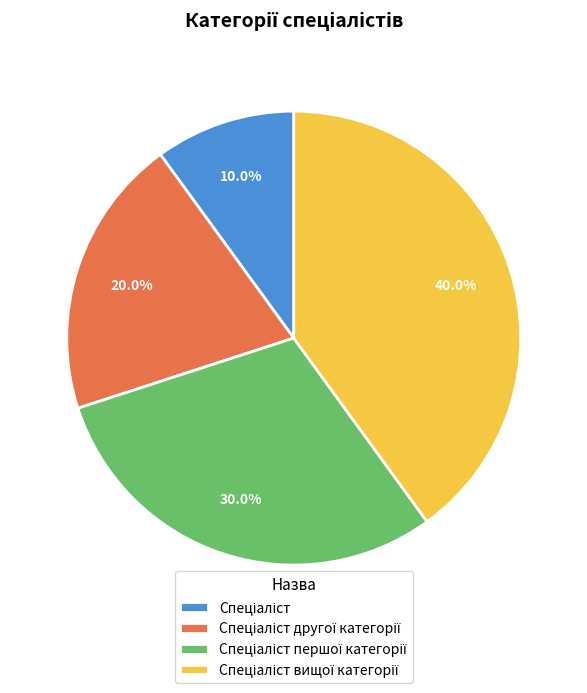

Is there a majority slice in this chart?

No